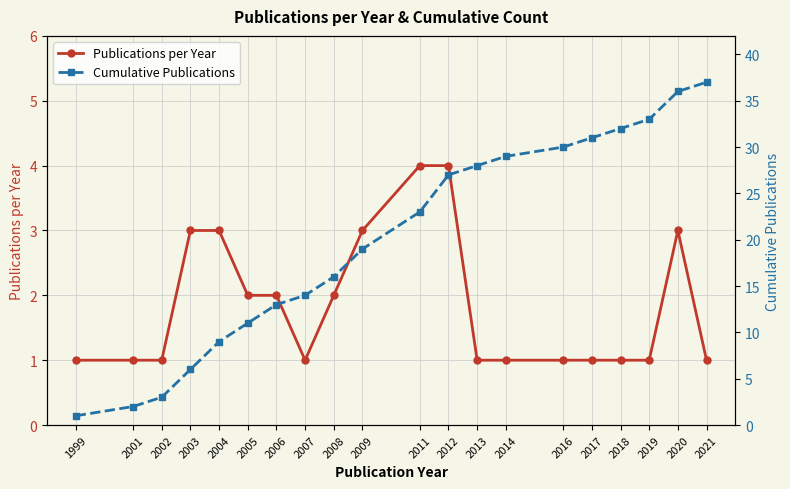

True or false: Publications per Year and Cumulative Publications cross at least once.

False